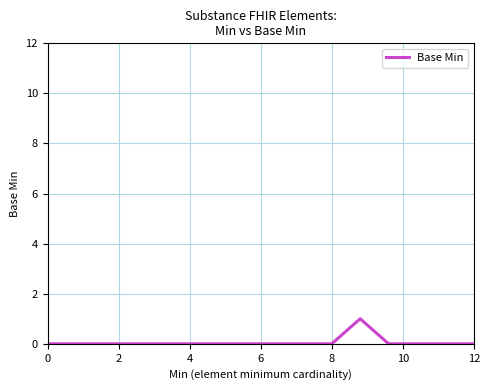

How many lines are shown in the chart?

1